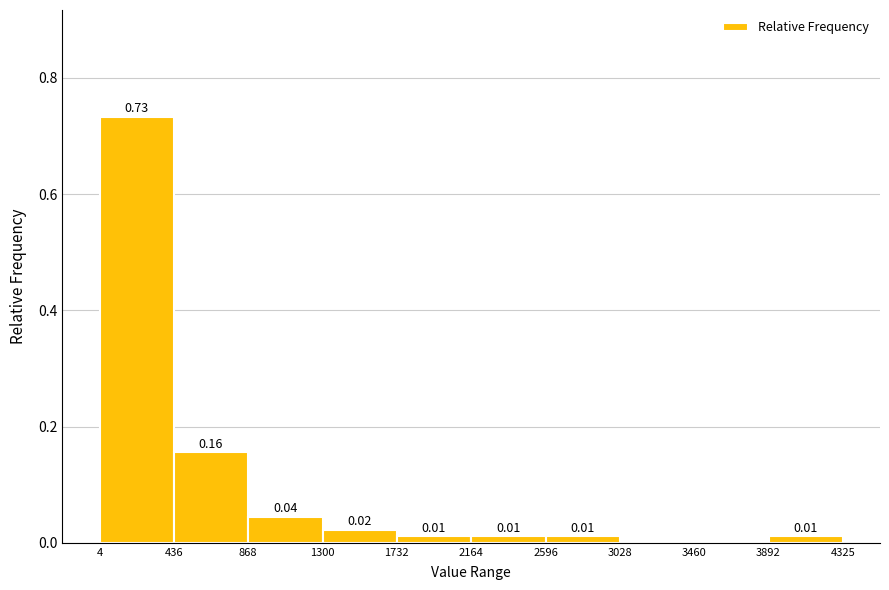

Over which range of the x-axis is the bar tallest?

4 to 436